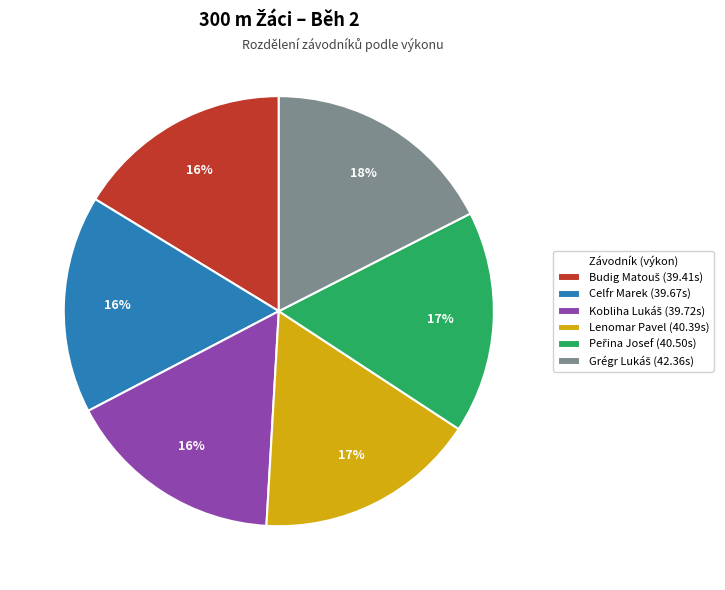

To the nearest percent, what percentage of the pie is Celfr Marek (39.67s)?

16%